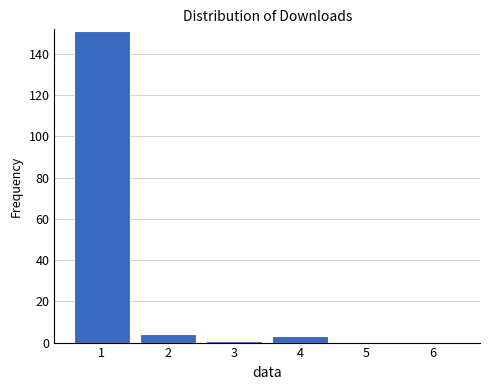

Reading left to right, list all the values displayed in this chart.

1=151	2=4	3=1	4=3	5=0	6=0